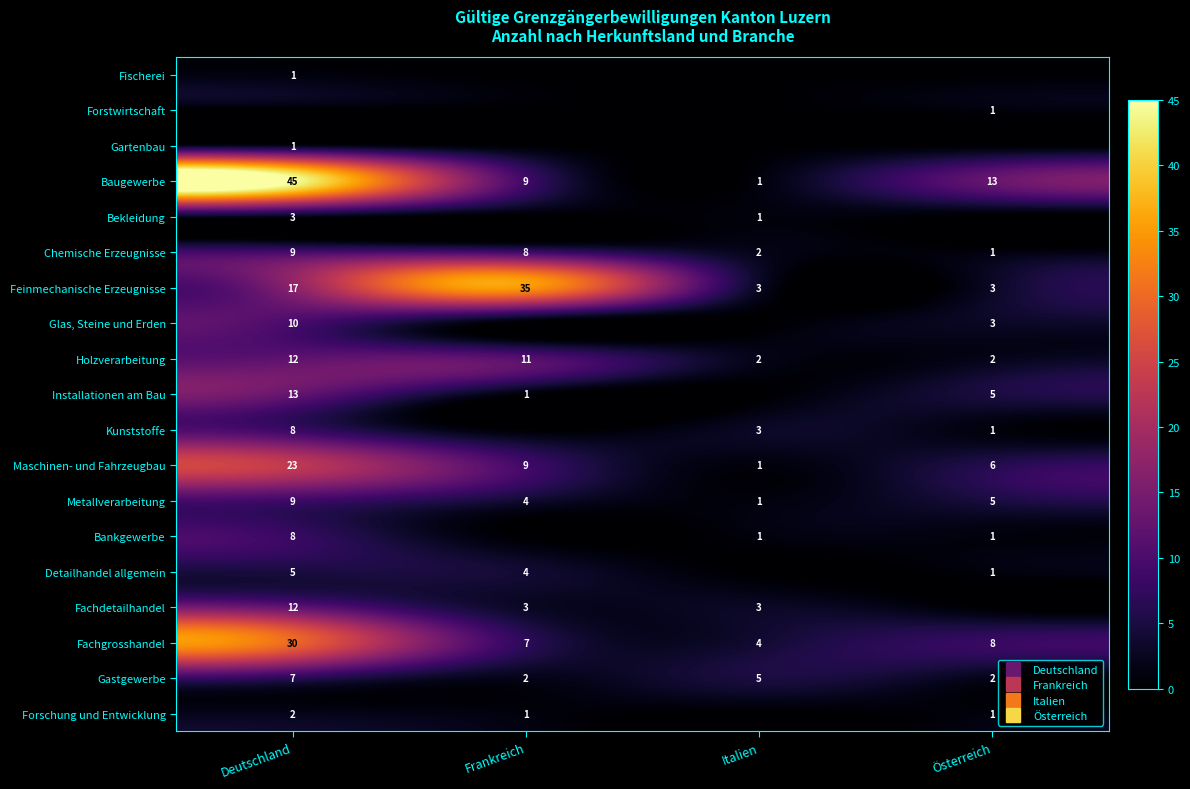

Is it true that Gastgewerbe equals 9 at Italien?

False